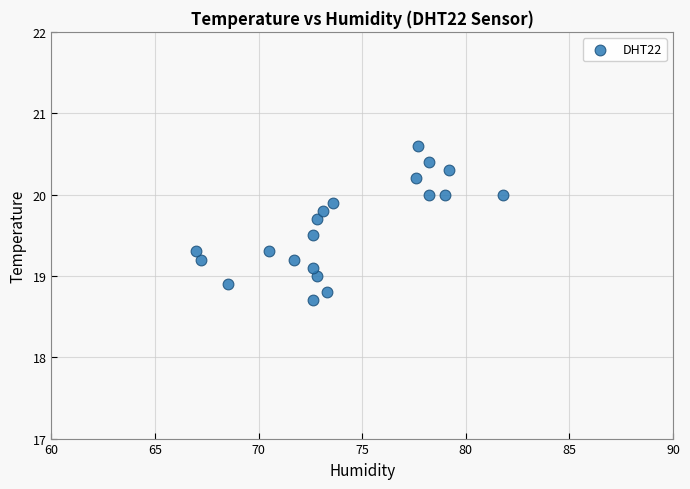

What is the range of X values (max minus min)?

14.8